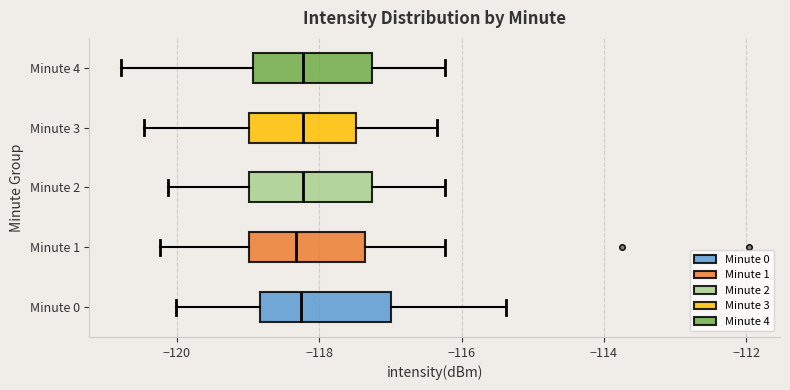

Reading bottom to top, read every box against the x-axis: the position of its median line, the range the box covers, and the ends of its whiskers. The values are not printed on the chart, so give them approximately, as read against the axis.

Minute 0: median -118.2, box -118.8 to -117.0, whiskers -120.0 to -115.4
Minute 1: median -118.4, box -119.0 to -117.4, whiskers -120.2 to -116.2
Minute 2: median -118.2, box -119.0 to -117.2, whiskers -120.2 to -116.2
Minute 3: median -118.2, box -119.0 to -117.4, whiskers -120.4 to -116.4
Minute 4: median -118.2, box -119.0 to -117.2, whiskers -120.8 to -116.2